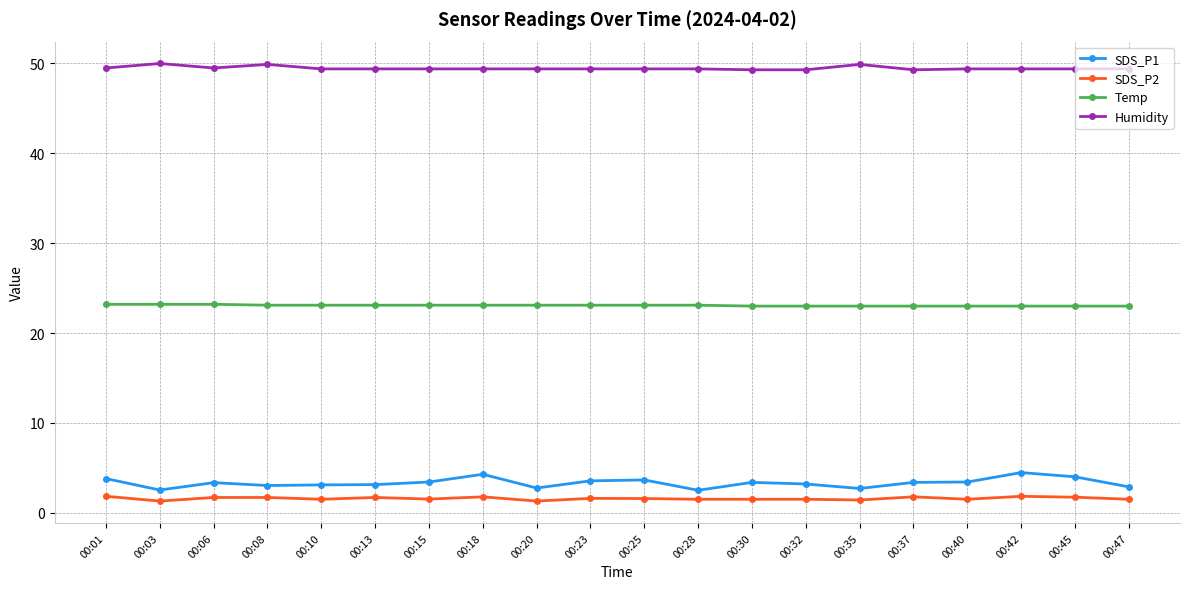

What is the smallest value displayed?

1.3